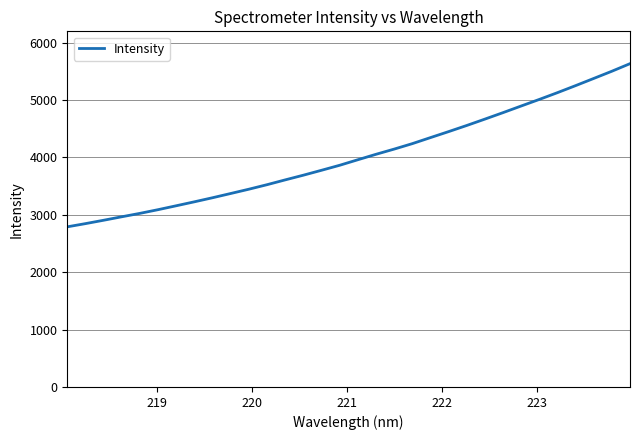

What is the minimum value shown in the chart?

2791.1